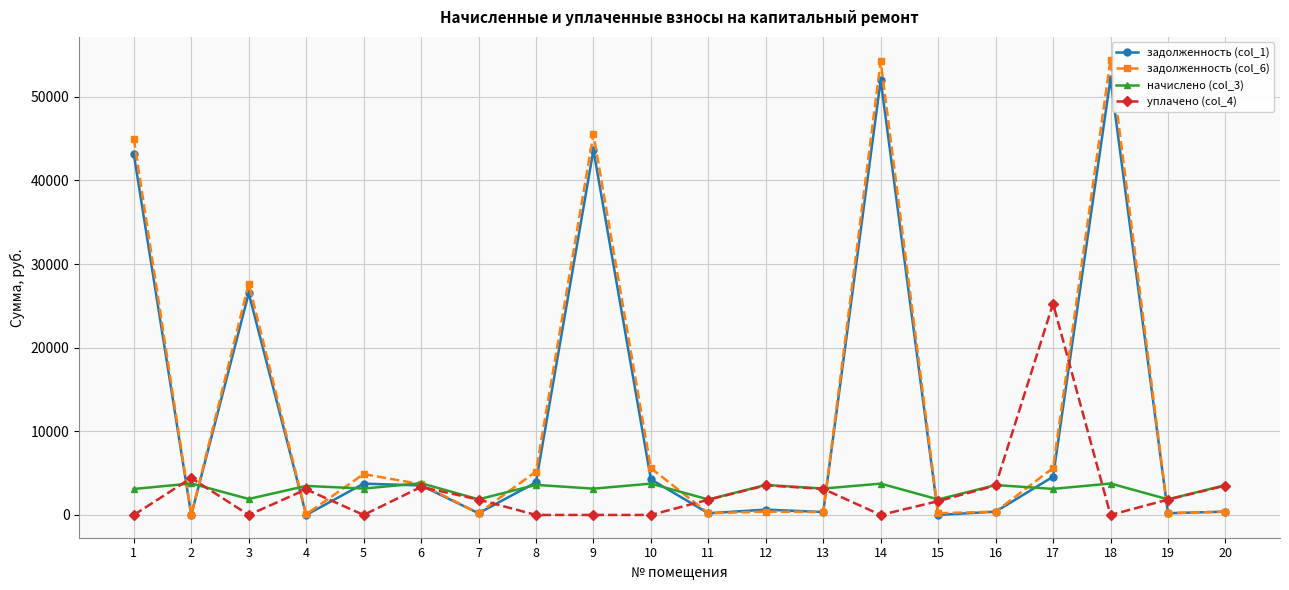

Which series has the widest spread of values?

задолженность (col_6)